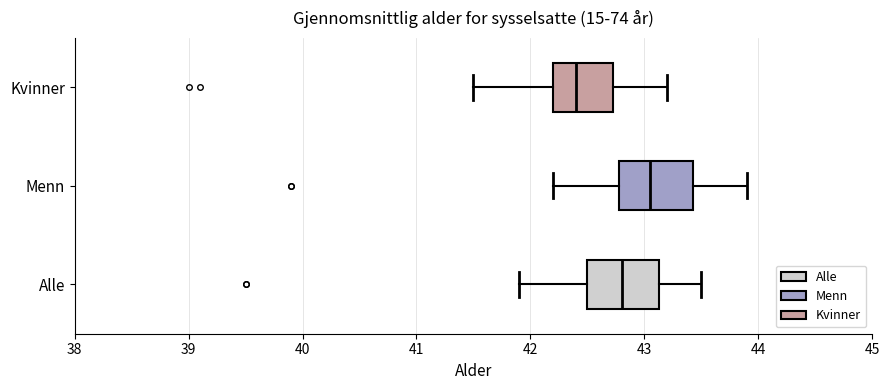

Reading bottom to top, transcribe this box plot: for each box, give where its median line is, the range the box spans, and where its two whiskers end, as read against the x-axis. The values are not printed on the chart, so give them approximately, as read against the axis.

Alle: median 42.8, box 42.5 to 43.1, whiskers 41.9 to 43.5
Menn: median 43.1, box 42.8 to 43.4, whiskers 42.2 to 43.9
Kvinner: median 42.4, box 42.2 to 42.7, whiskers 41.5 to 43.2